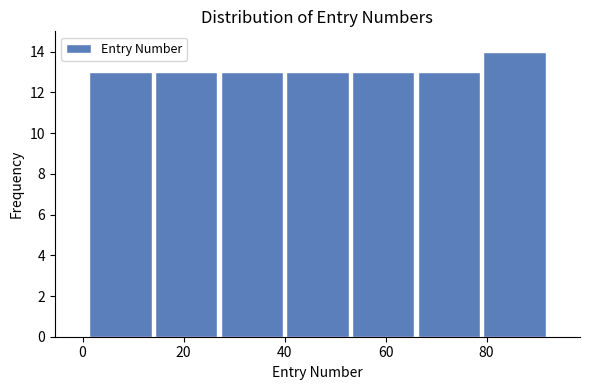

What is the height of the bar covering 14 to 27 on the x-axis? Neither the bar edges nor the heights are printed on the chart, so give them approximately, as read against the axes.

13